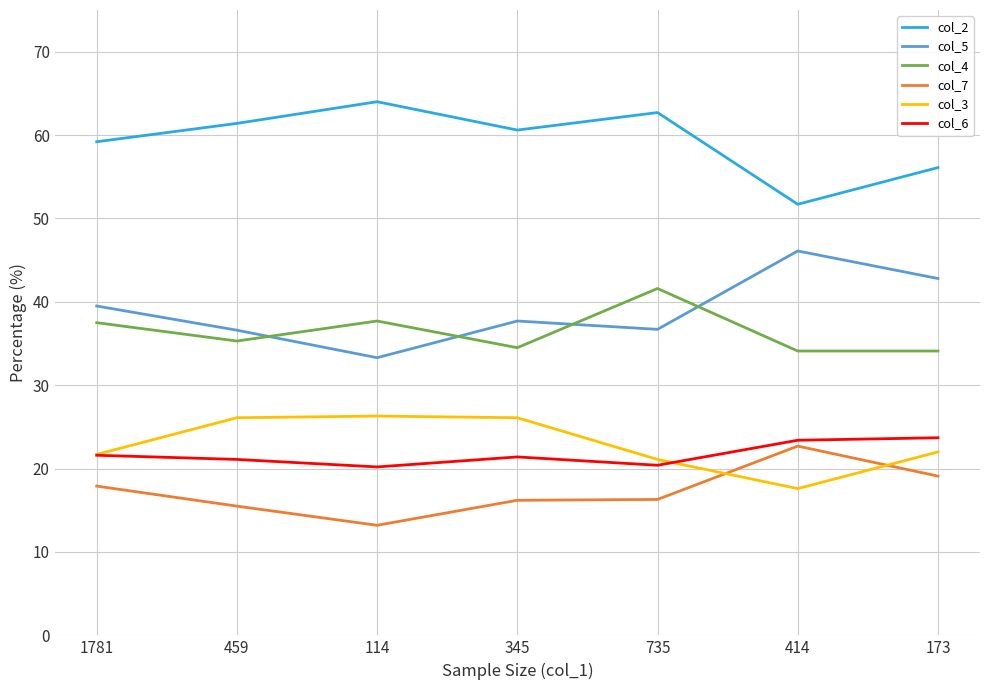

At which category does col_4 reach its first local peak?

114